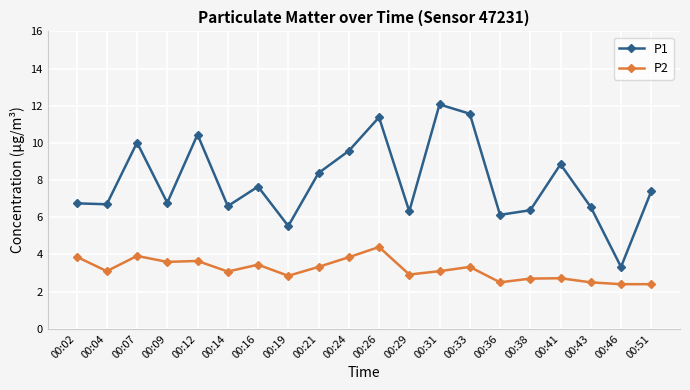

What is the value of the P2 point at the 14th from the left?

3.3